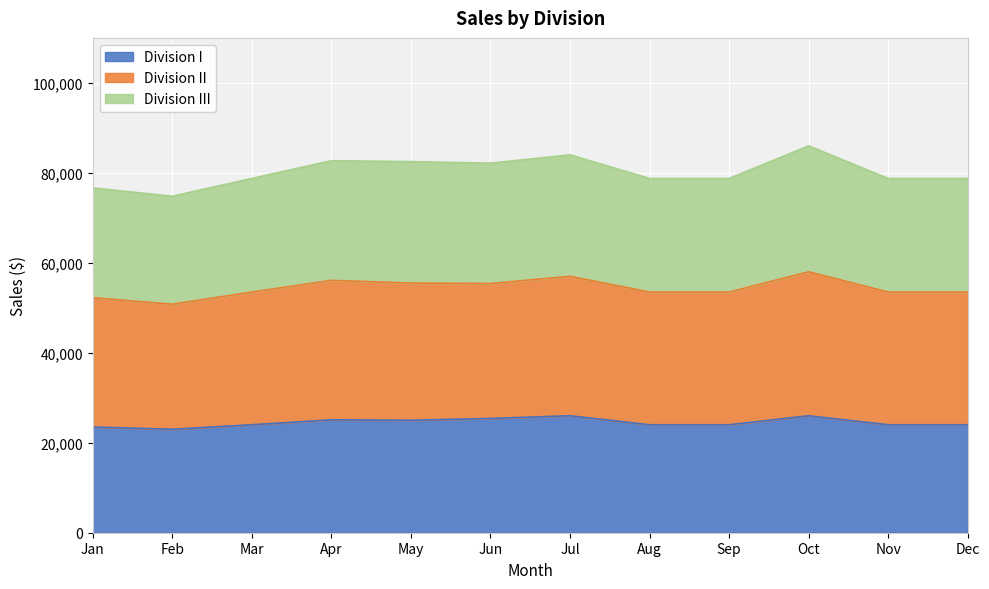

What is the total value across all series at Jul?

84000